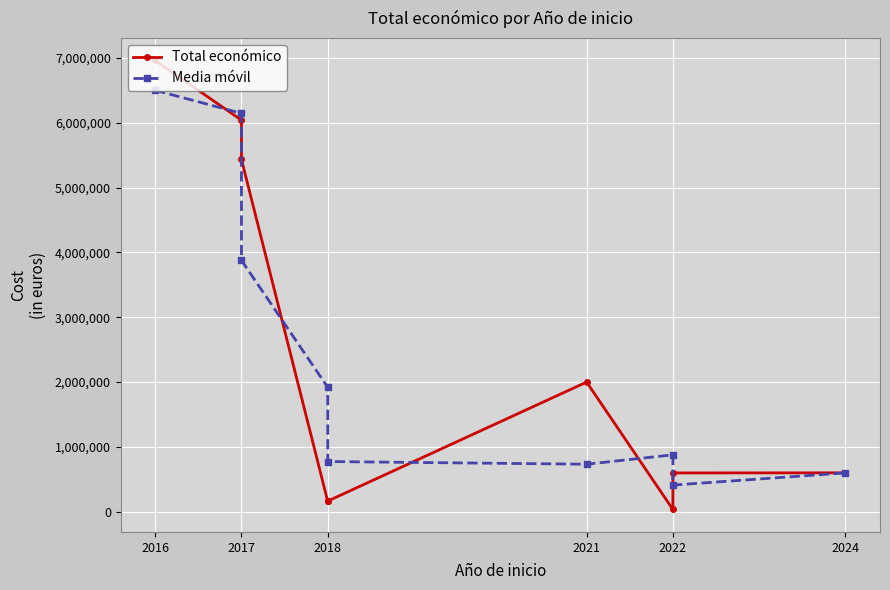

What is the highest value of the Media móvil series?

6499797.0